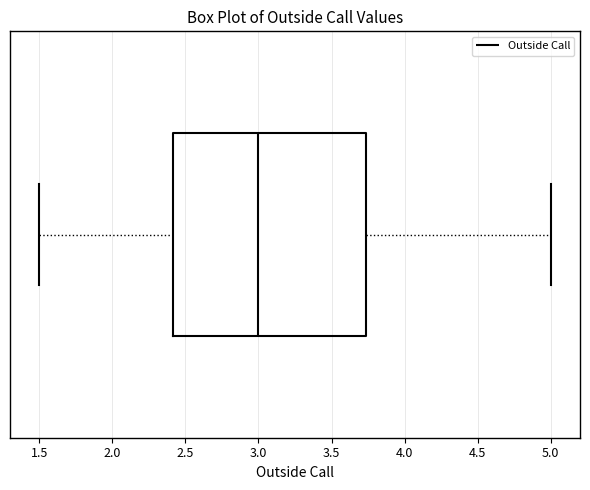

Where does the median line of the box sit on the x-axis? The values are not printed on the chart, so give them approximately, as read against the axis.

3.00